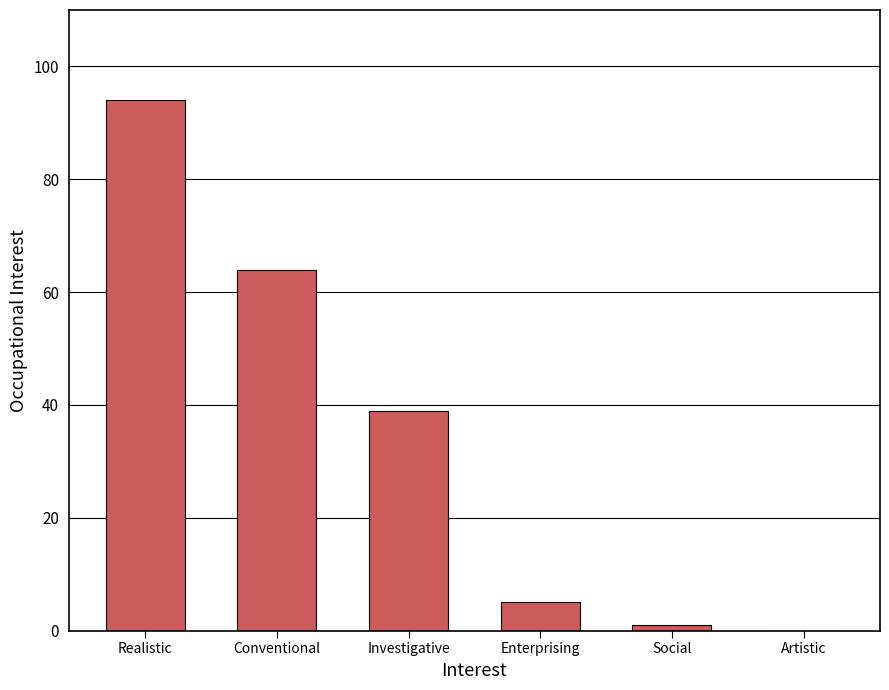

What is the average value?

34